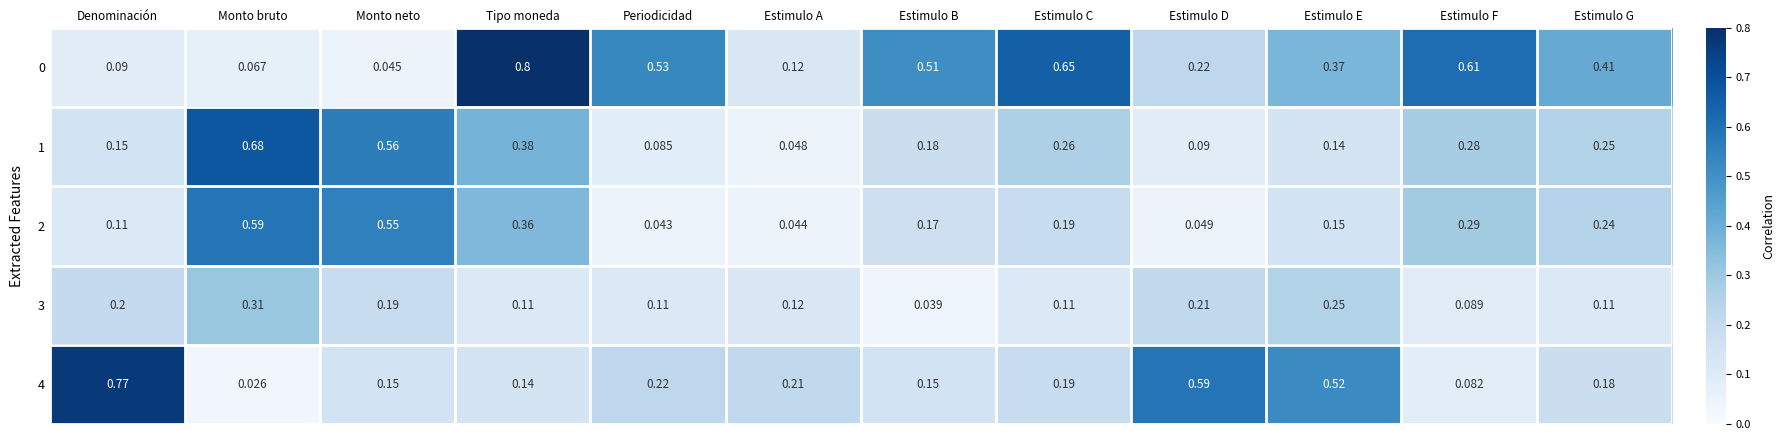

Which category has the highest value in the 1 series?

Monto bruto